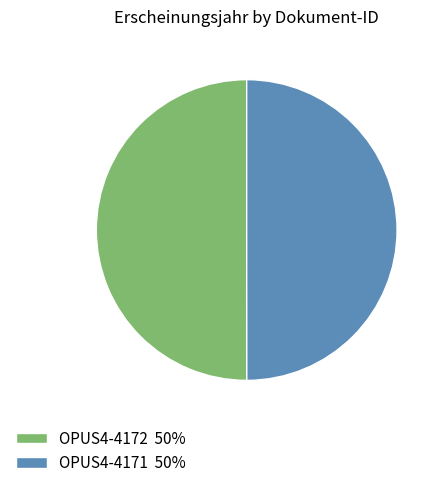

How many slices are in this pie chart?

2